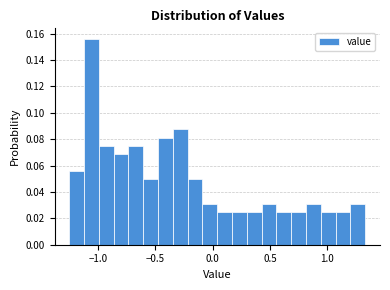

Around what value on the x-axis is the tallest bar? Give the approximate position of its centre, as read against the axis.

-1.05